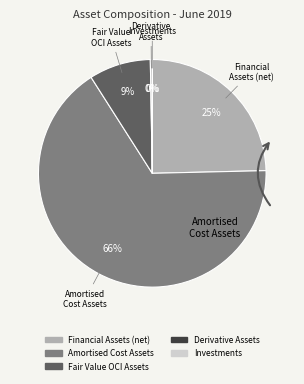

To the nearest percent, what is the difference between the largest and smallest slice percentages?

66%